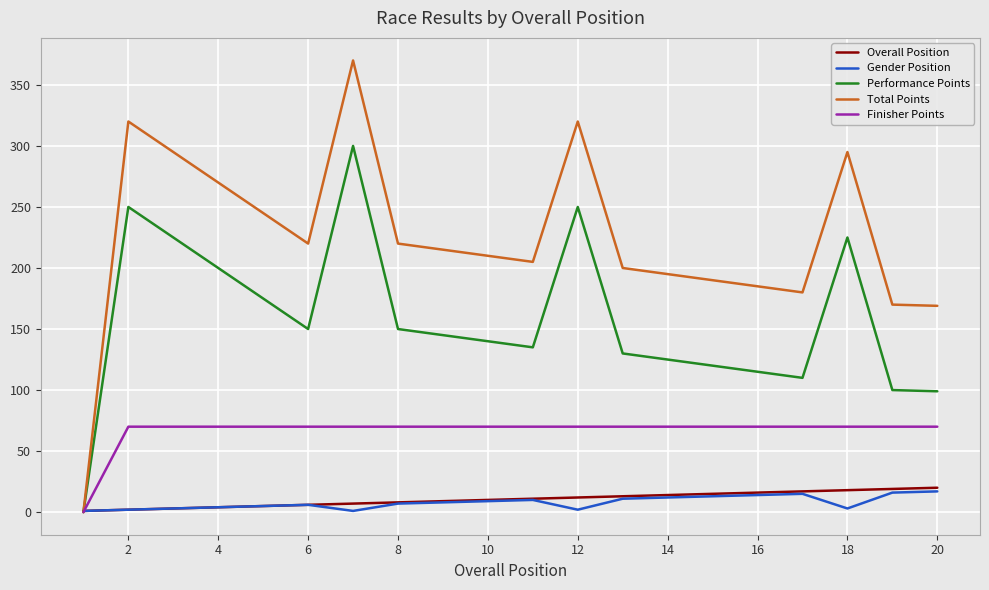

In Total Points, how many points are lower than both neighbors (excluding endpoints)?

3